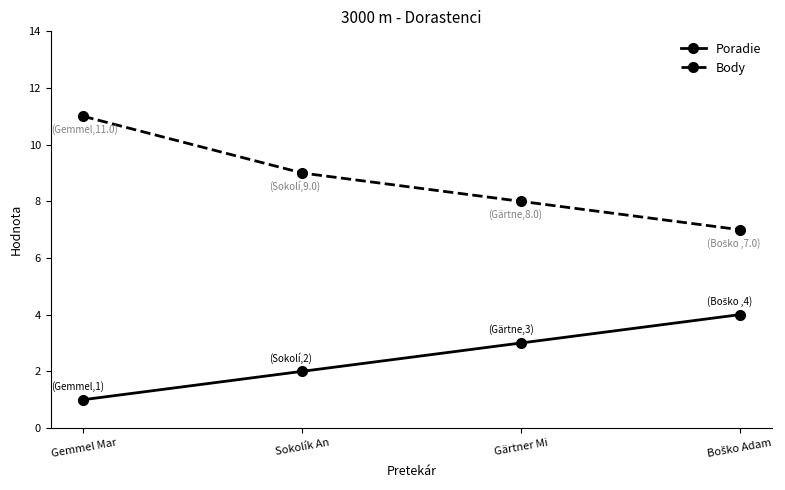

Rank the series by their average value, from lowest to highest.

Poradie, Body